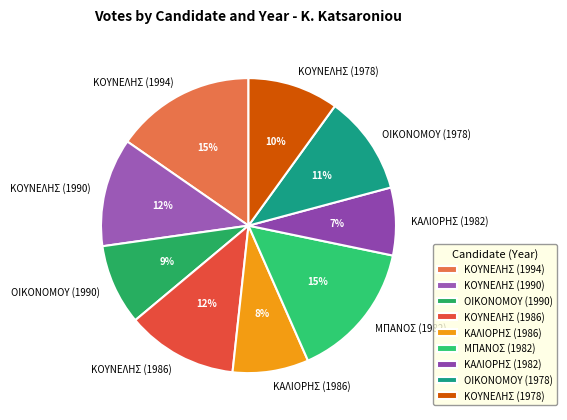

Which category has the smallest portion of the pie?

ΚΑΛΙΟΡΗΣ (1982)